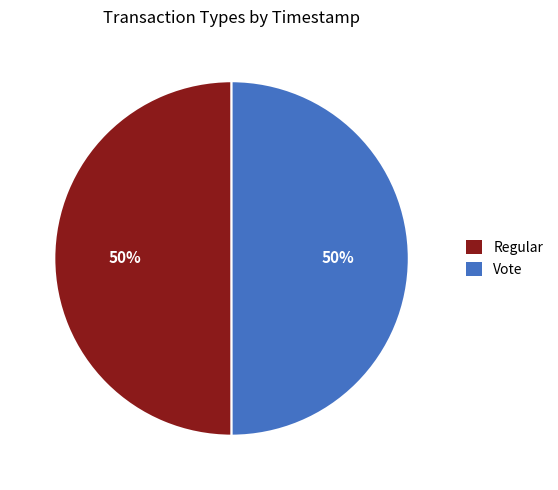

Is it true that Vote is 50% of the pie?

True